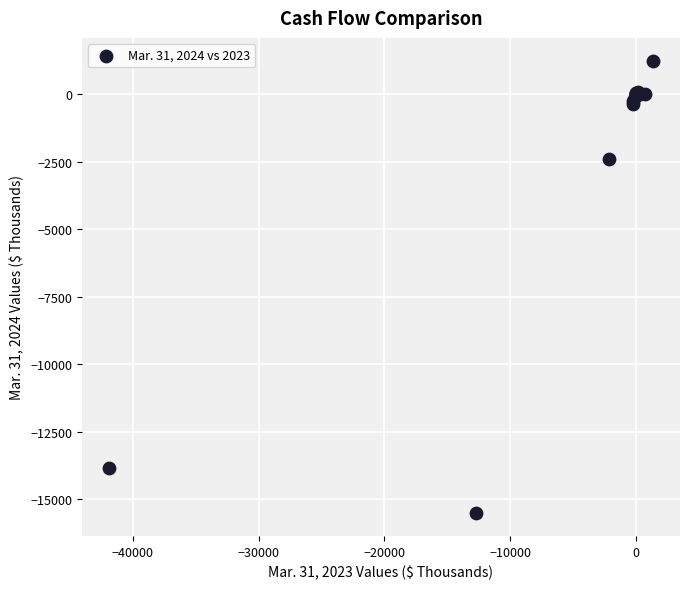

What Y value in the scatter plot is closest to -7134?

-2386